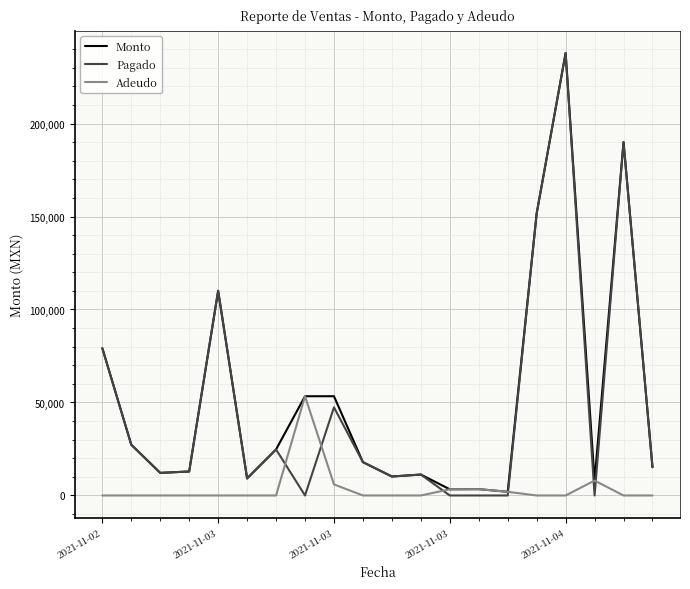

True or false: Adeudo has more than 0 points higher than both neighbors.

True